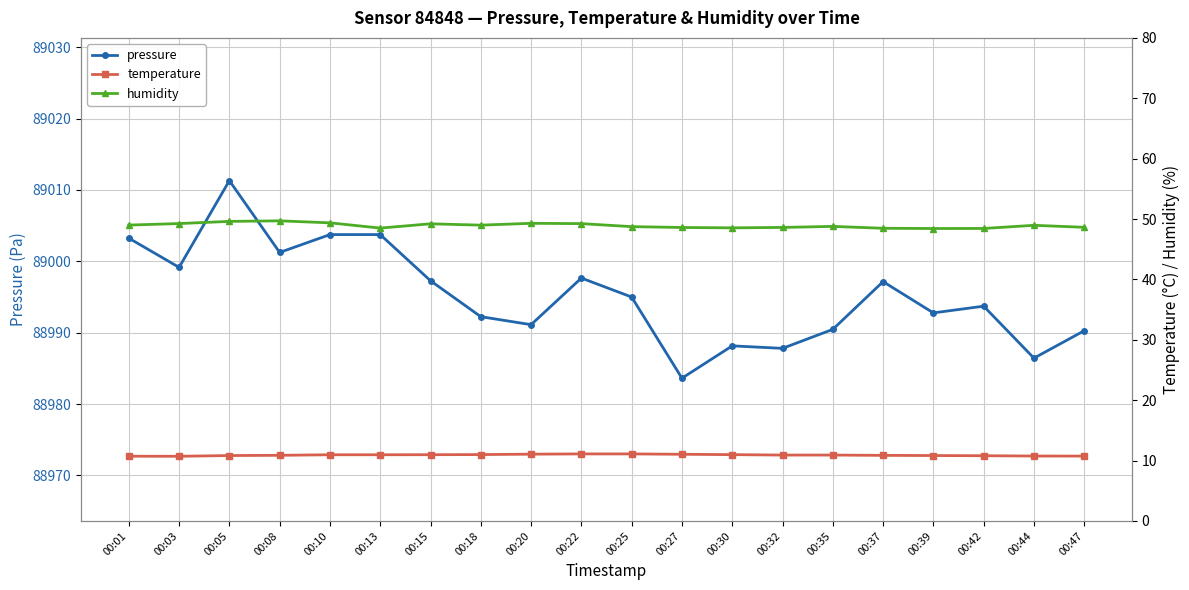

What are all the series names shown in the legend?

pressure, temperature, humidity